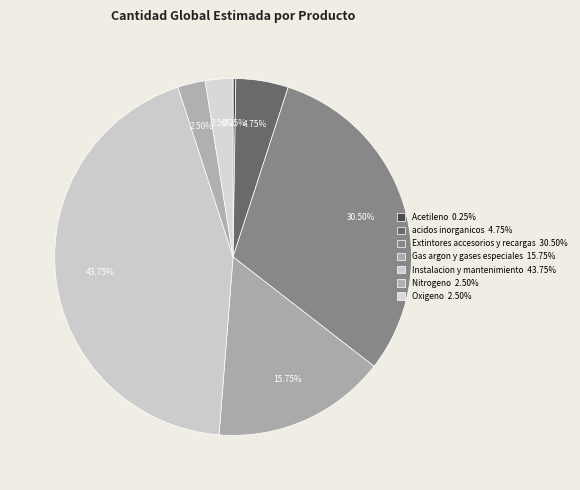

Is there a majority slice in this chart?

No